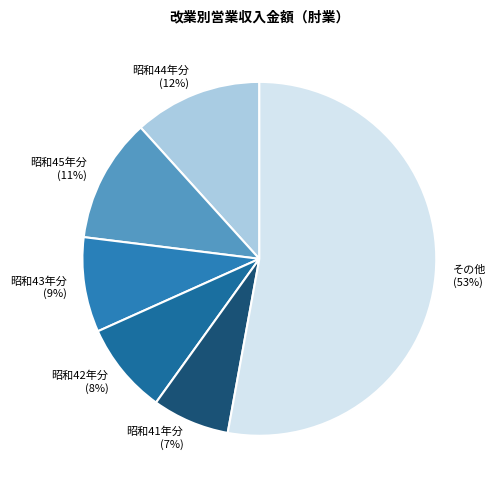

The その他 slice represents 53% of the pie. True or false?

True